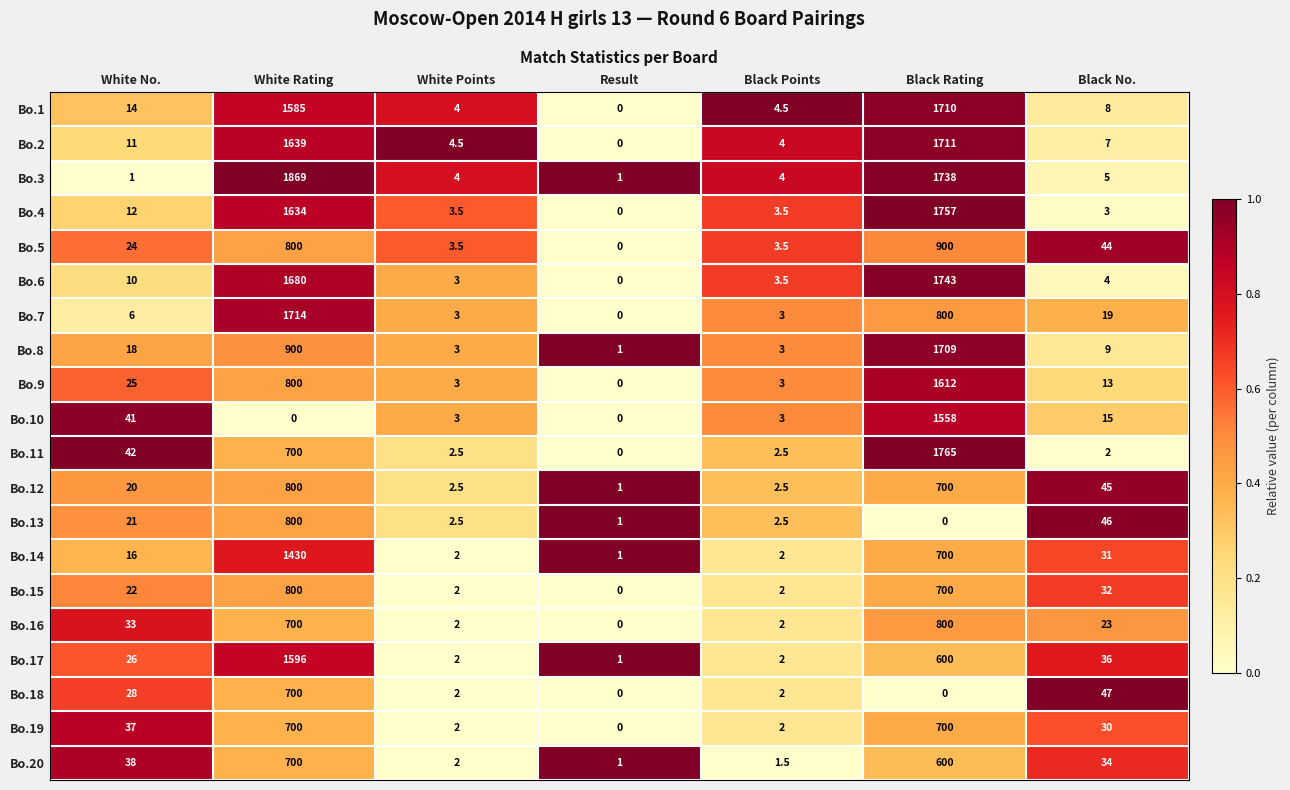

Which series has the largest total across all categories?

Bo.3